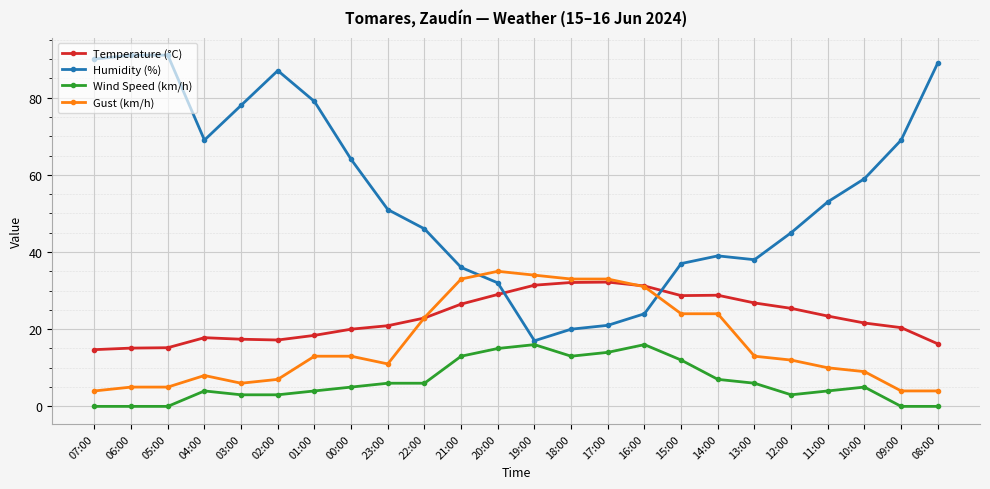

Between which two adjacent categories do Humidity (%) and Temperature (°C) first intersect?

20:00 and 19:00